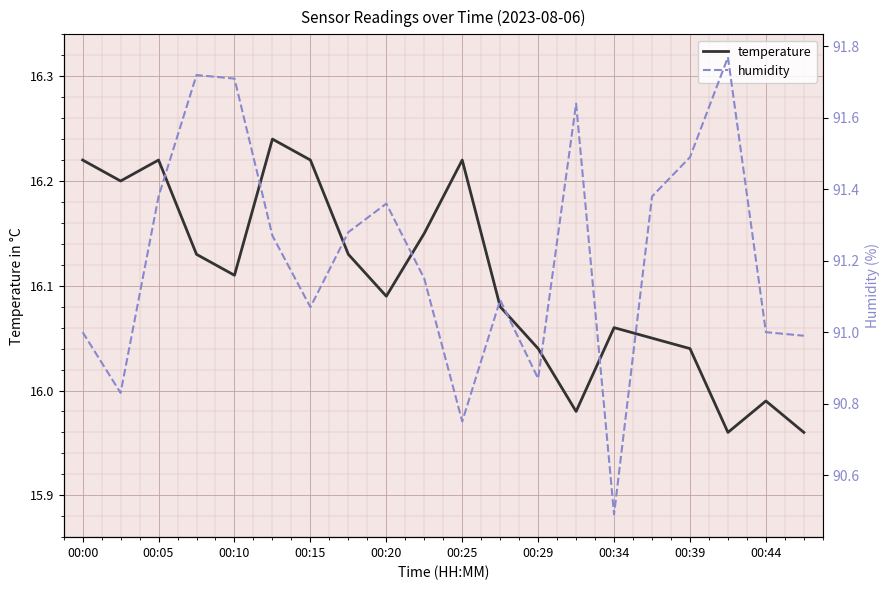

The temperature series shows 9.2 at 19. True or false?

False